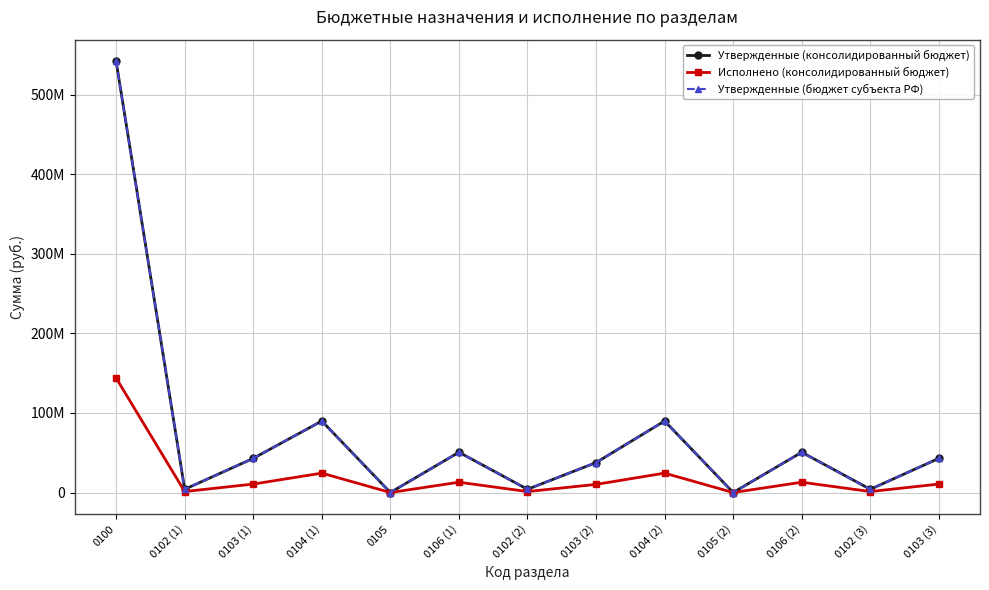

Where does the Утвержденные (бюджет субъекта РФ) series first go above 42933200?

0100